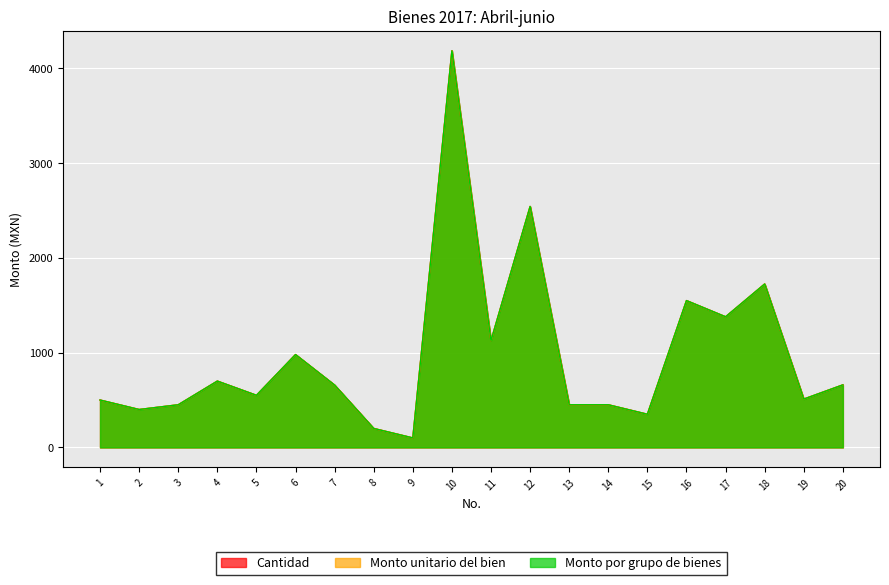

What is the sum of the Monto unitario del bien values at 19 and 20?

1170.0